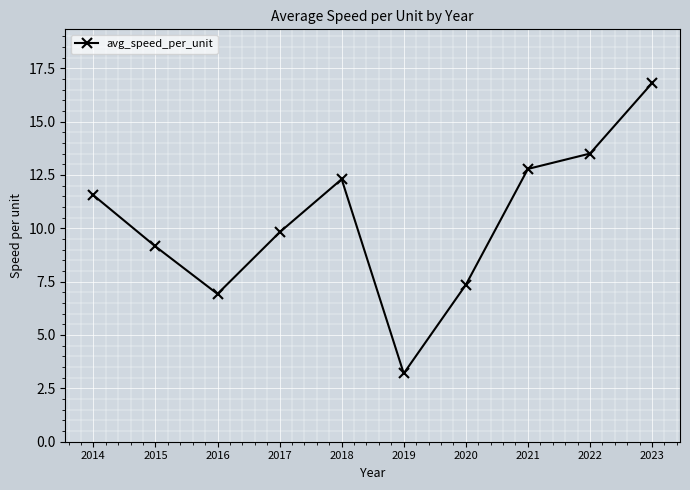

How many lines are shown in the chart?

1